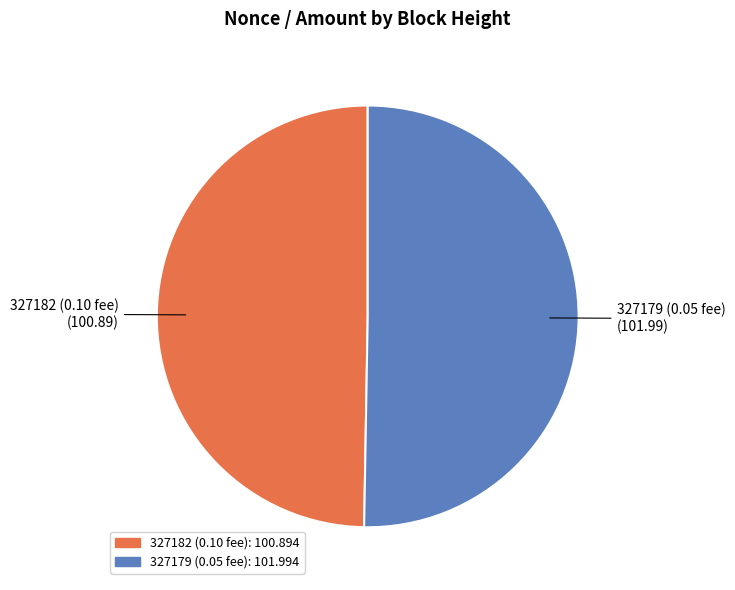

What is the largest slice in the pie chart?

327179